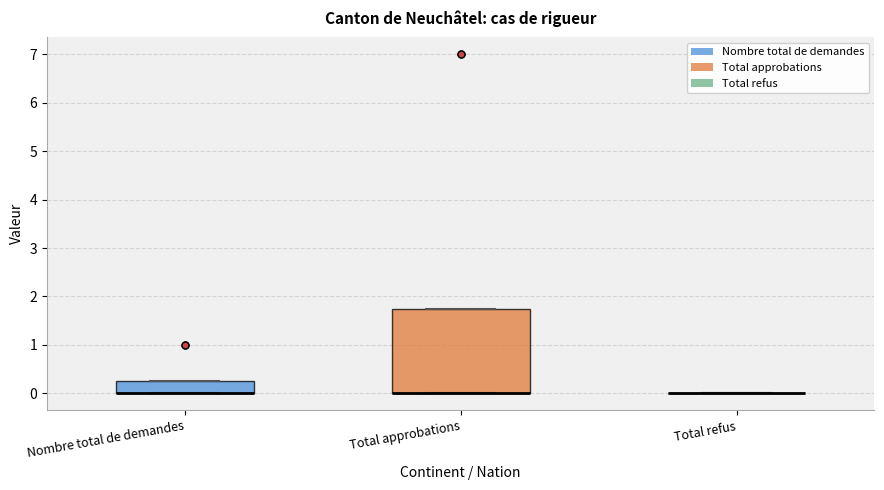

Reading left to right, transcribe this box plot: for each box, give where its median line is, the range the box spans, and where its two whiskers end, as read against the y-axis. The values are not printed on the chart, so give them approximately, as read against the axis.

Nombre total de demandes: median 0.0 (drawn on the box's lower edge), box 0.0 to 0.3, whiskers 0.0 to 0.3
Total approbations: median 0.0 (drawn on the box's lower edge), box 0.0 to 1.8, whiskers 0.0 to 1.8
Total refus: box collapsed to a line at 0.0, whiskers 0.0 to 0.0